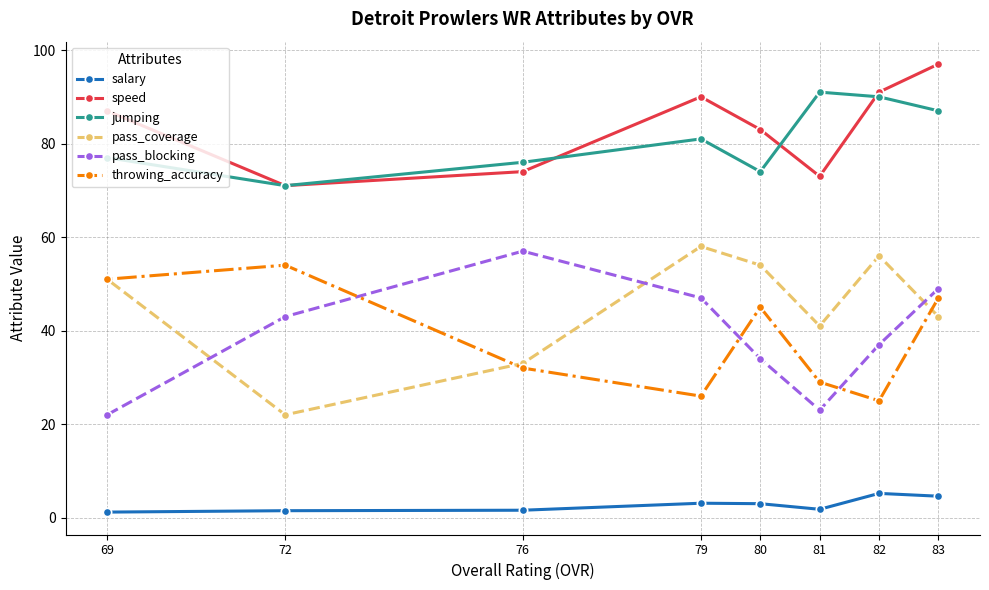

What are all the series names shown in the legend?

salary, speed, jumping, pass_coverage, pass_blocking, throwing_accuracy